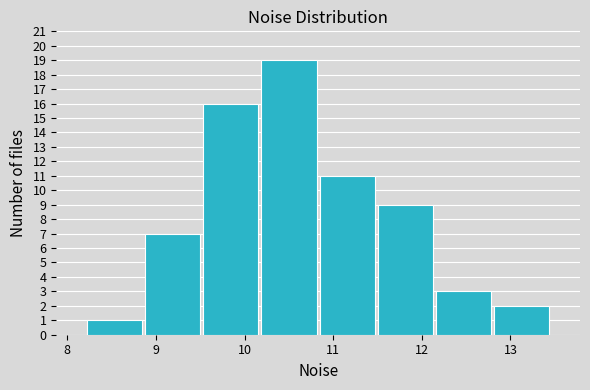

Which range on the x-axis has the tallest bar?

10.2 to 10.8